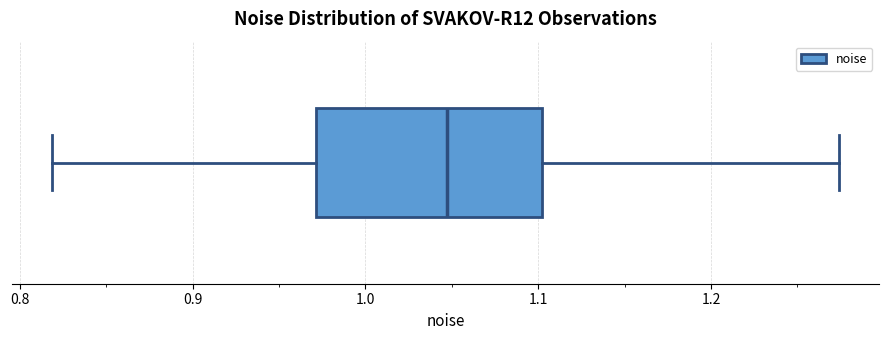

Transcribe this box plot: give where the median line is, the range the box spans, and where the two whiskers end, as read against the x-axis. The values are not printed on the chart, so give them approximately, as read against the axis.

median 1.05, box 0.97 to 1.10, whiskers 0.82 to 1.27